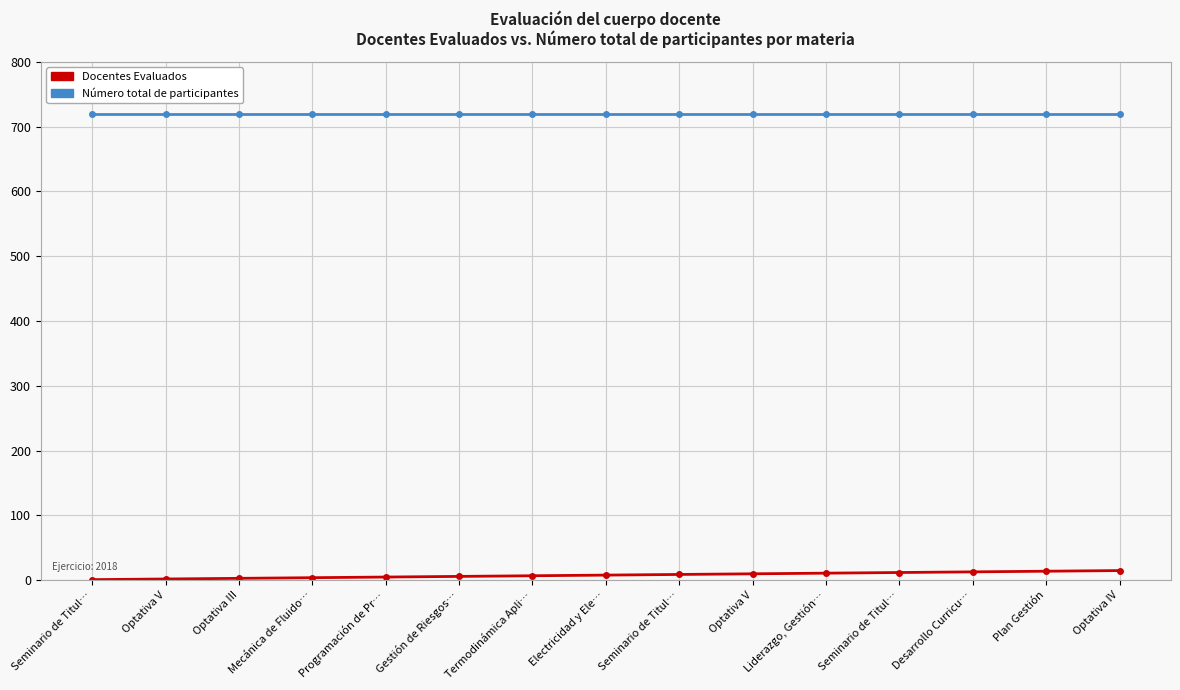

Does the chart display data point markers on the line(s)?

Yes